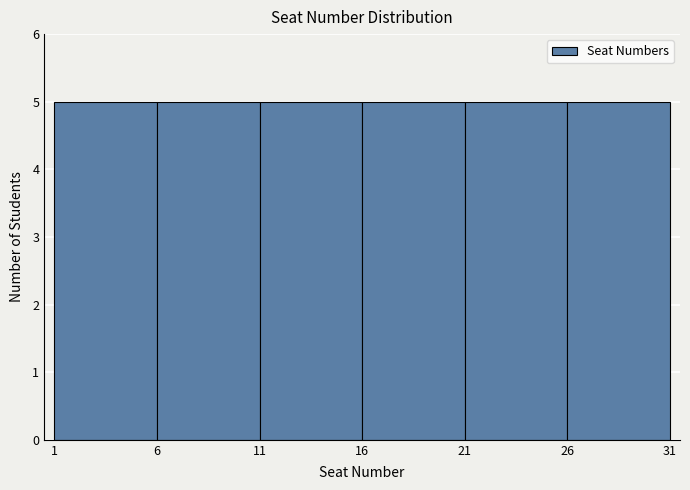

How tall is the bar that spans 21 to 26 on the x-axis? The values are not printed on the chart, so give them approximately, as read against the axis.

5